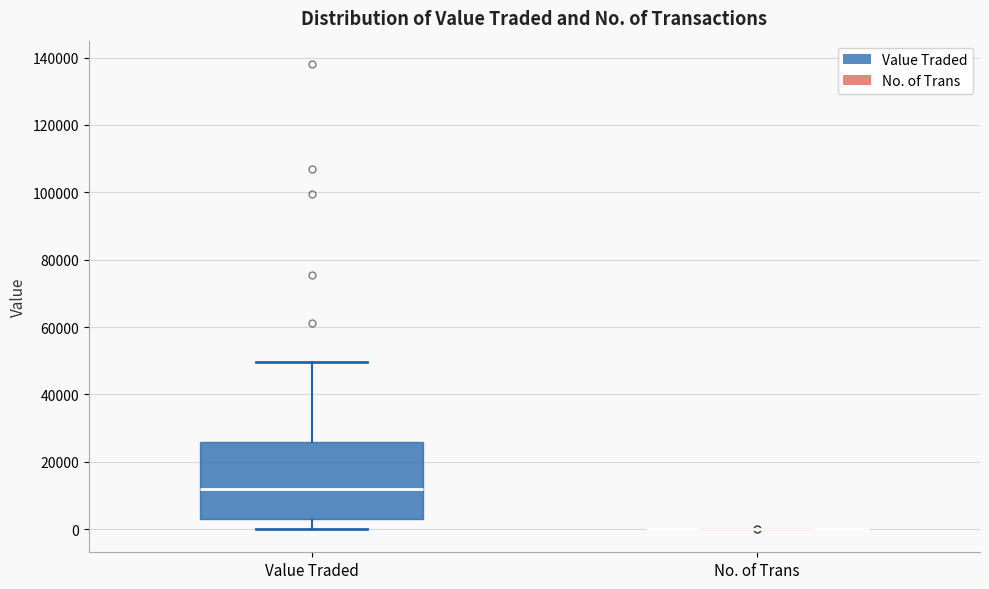

Which box is the tallest, from its lower edge to its upper edge?

Value Traded